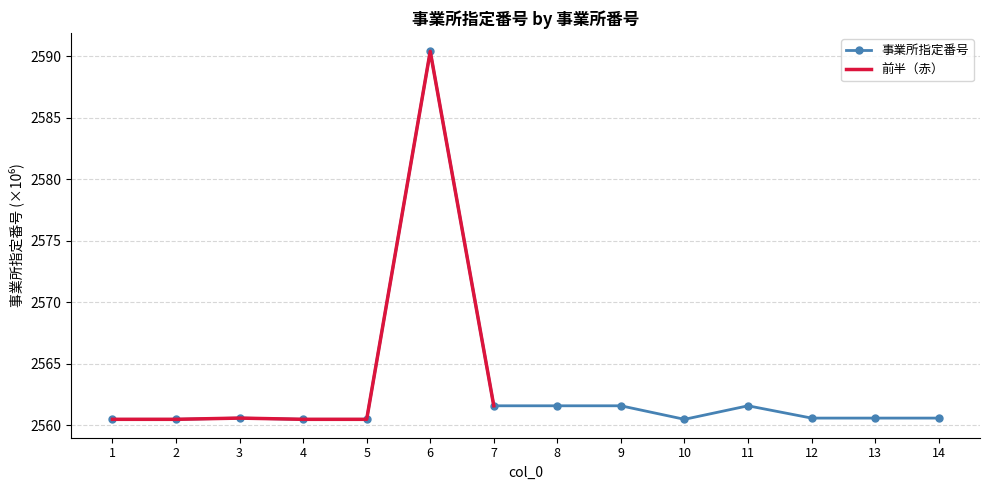

True or false: the data shows 1280.2 at 4.

False